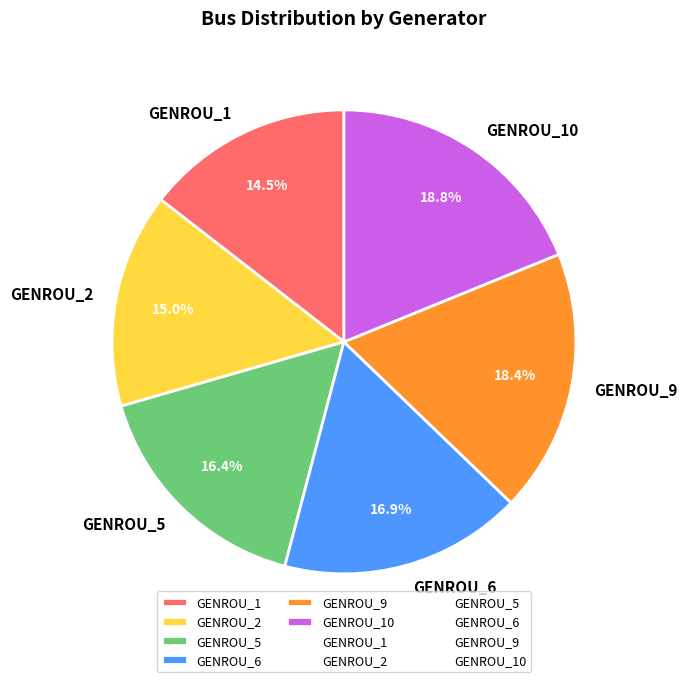

Is it true that GENROU_6 is 4% of the pie?

False